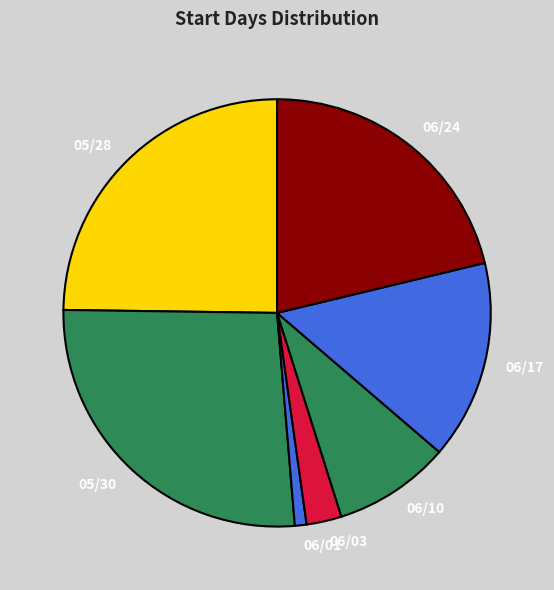

Combined, do 05/30 and 06/17 account for over 50%?

No